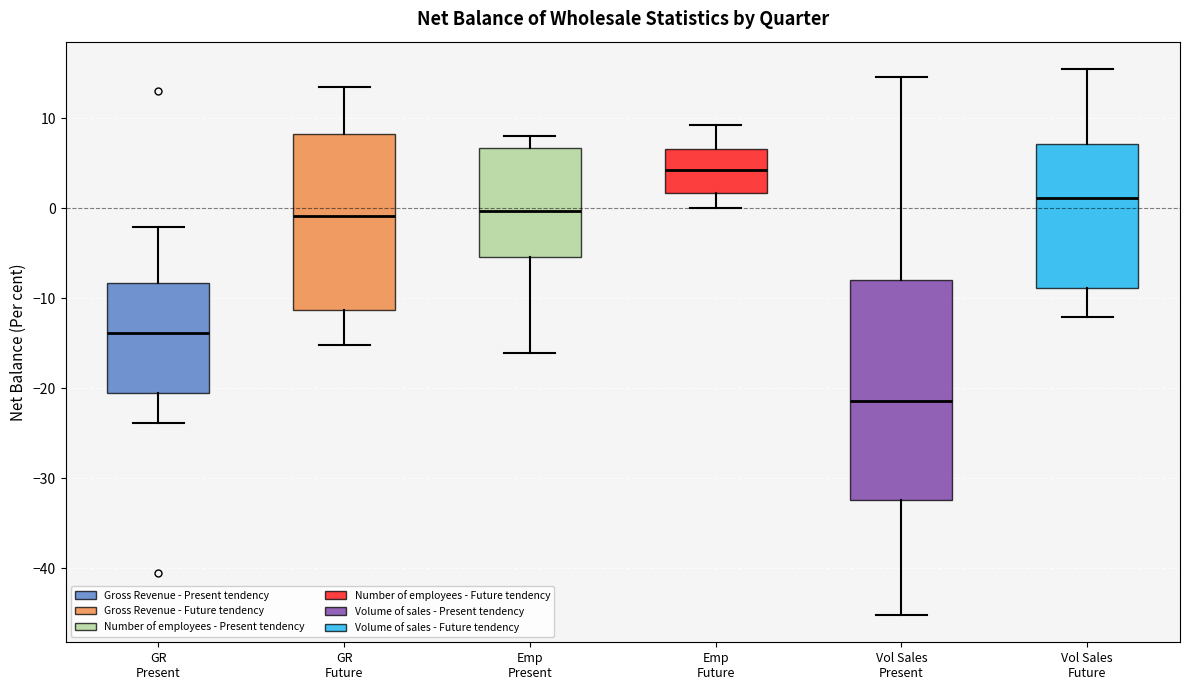

Comparing the boxes themselves (not the whiskers), which one is the tallest?

Vol Sales Present